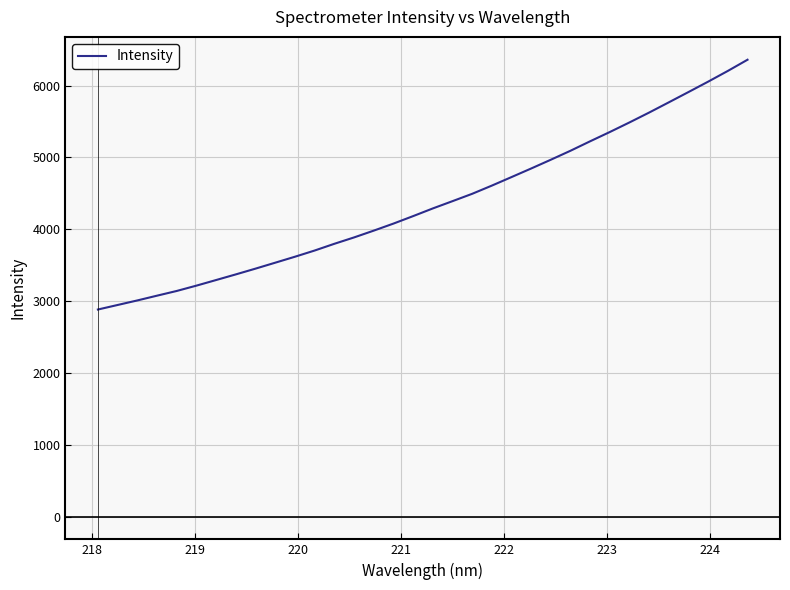

What is the maximum value shown in the chart?

6359.4